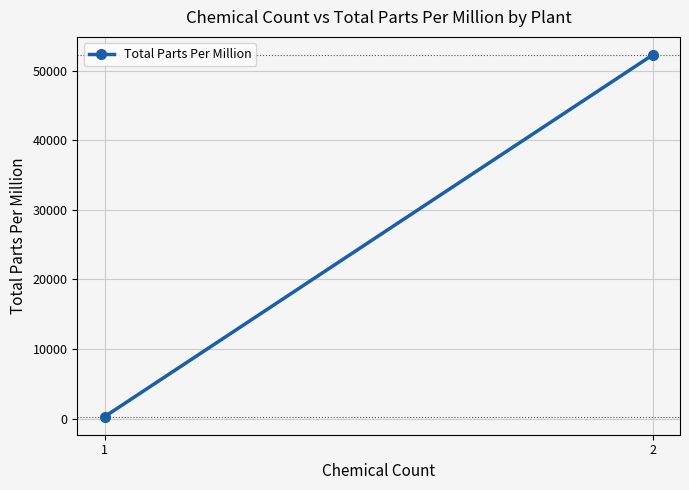

Reading left to right, list all the values displayed in this chart.

1=281	2=52250